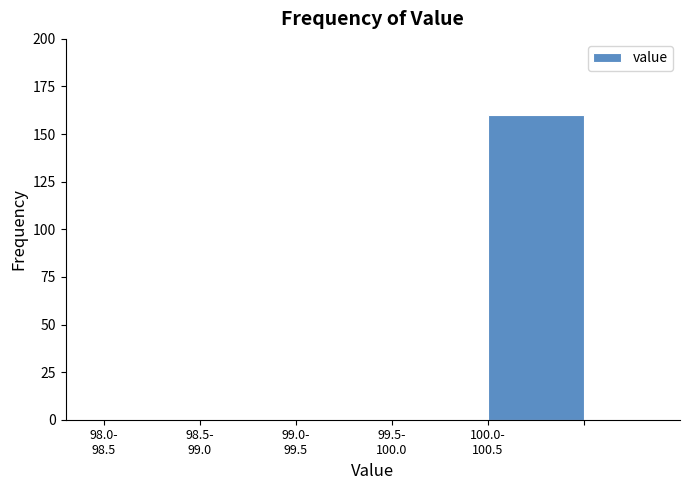

What is the maximum value shown in the chart?

160